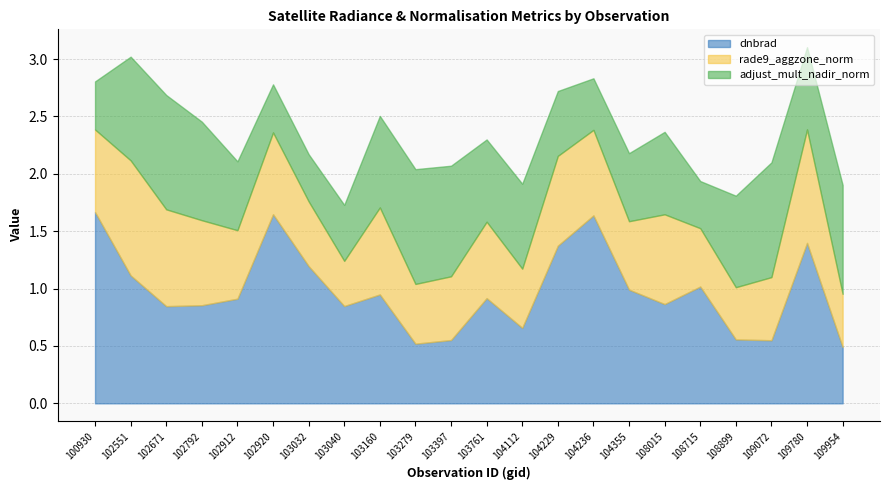

Reading left to right, transcribe all the data shown in this chart.

dnbrad: 1.7	1.1	0.8	0.9	0.9	1.6	1.2	0.8	0.9	0.5	0.6	0.9	0.7	1.4	1.6	1.0	0.9	1.0	0.6	0.6	1.4	0.5
rade9_aggzone_norm: 0.7	1.0	0.8	0.7	0.6	0.7	0.6	0.4	0.8	0.5	0.6	0.7	0.5	0.8	0.7	0.6	0.8	0.5	0.5	0.5	1.0	0.5
adjust_mult_nadir_norm: 0.4	0.9	1.0	0.9	0.6	0.4	0.4	0.5	0.8	1.0	1.0	0.7	0.7	0.6	0.4	0.6	0.7	0.4	0.8	1.0	0.7	0.9